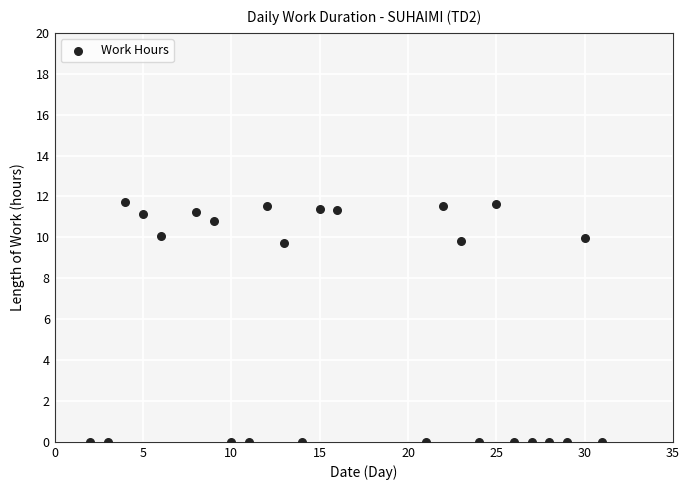

What is the range of X values (max minus min)?

29.0